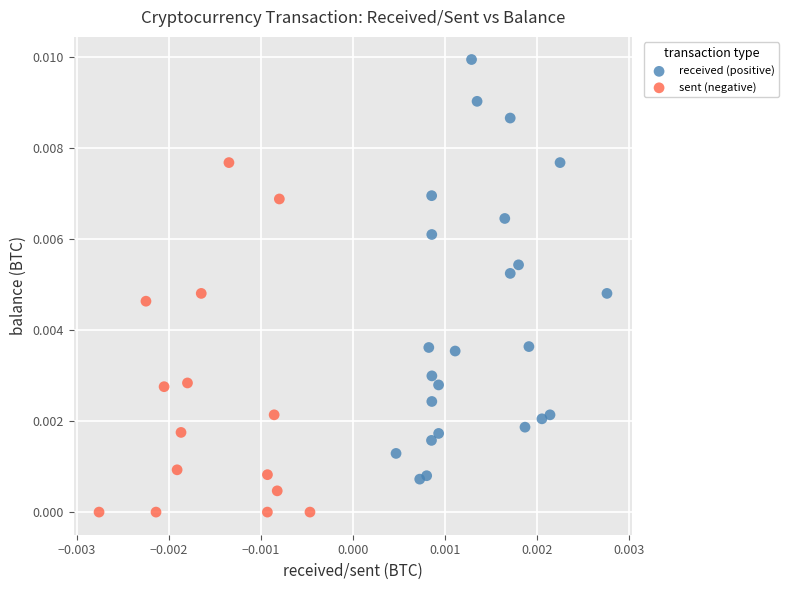

What are all the series names shown in the legend?

received (positive), sent (negative)